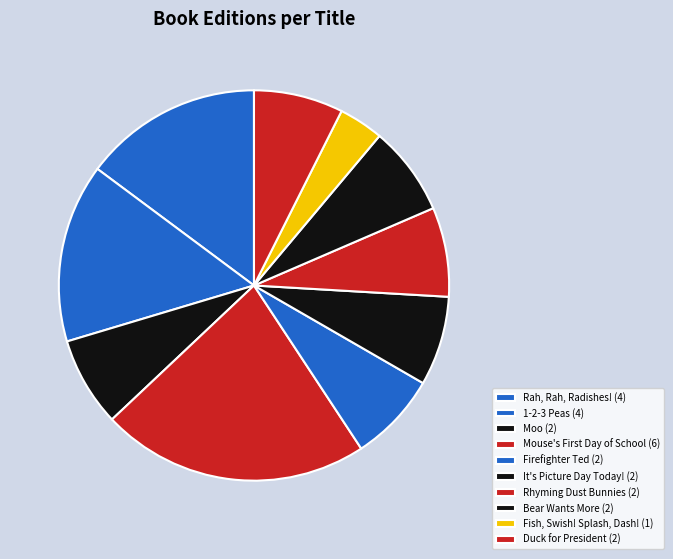

Is there any slice that represents more than half of the pie?

No